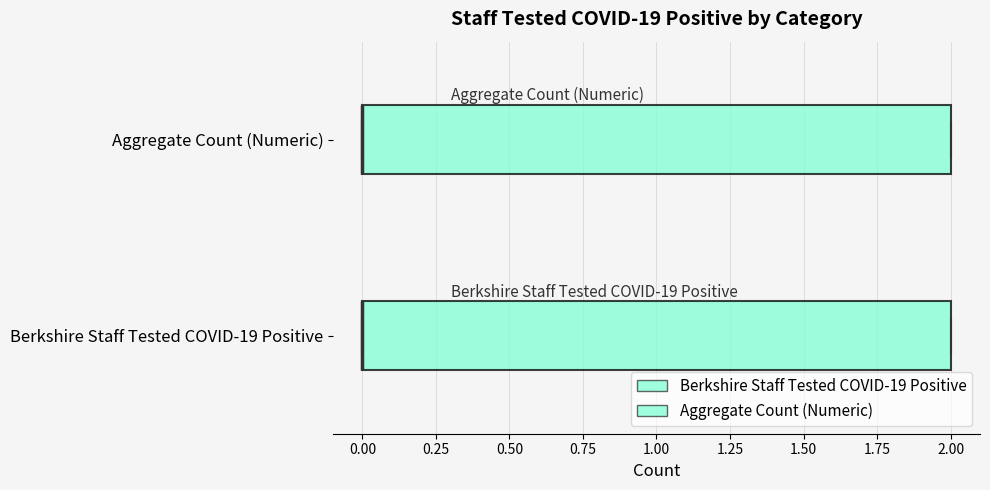

Reading bottom to top, transcribe this box plot: for each box, give where its median line is, the range the box spans, and where its two whiskers end, as read against the x-axis. The values are not printed on the chart, so give them approximately, as read against the axis.

Berkshire Staff Tested COVID-19 Positive: median 0 (drawn on the box's left edge), box 0 to 2, whiskers 0 to 2
Aggregate Count (Numeric): median 0 (drawn on the box's left edge), box 0 to 2, whiskers 0 to 2